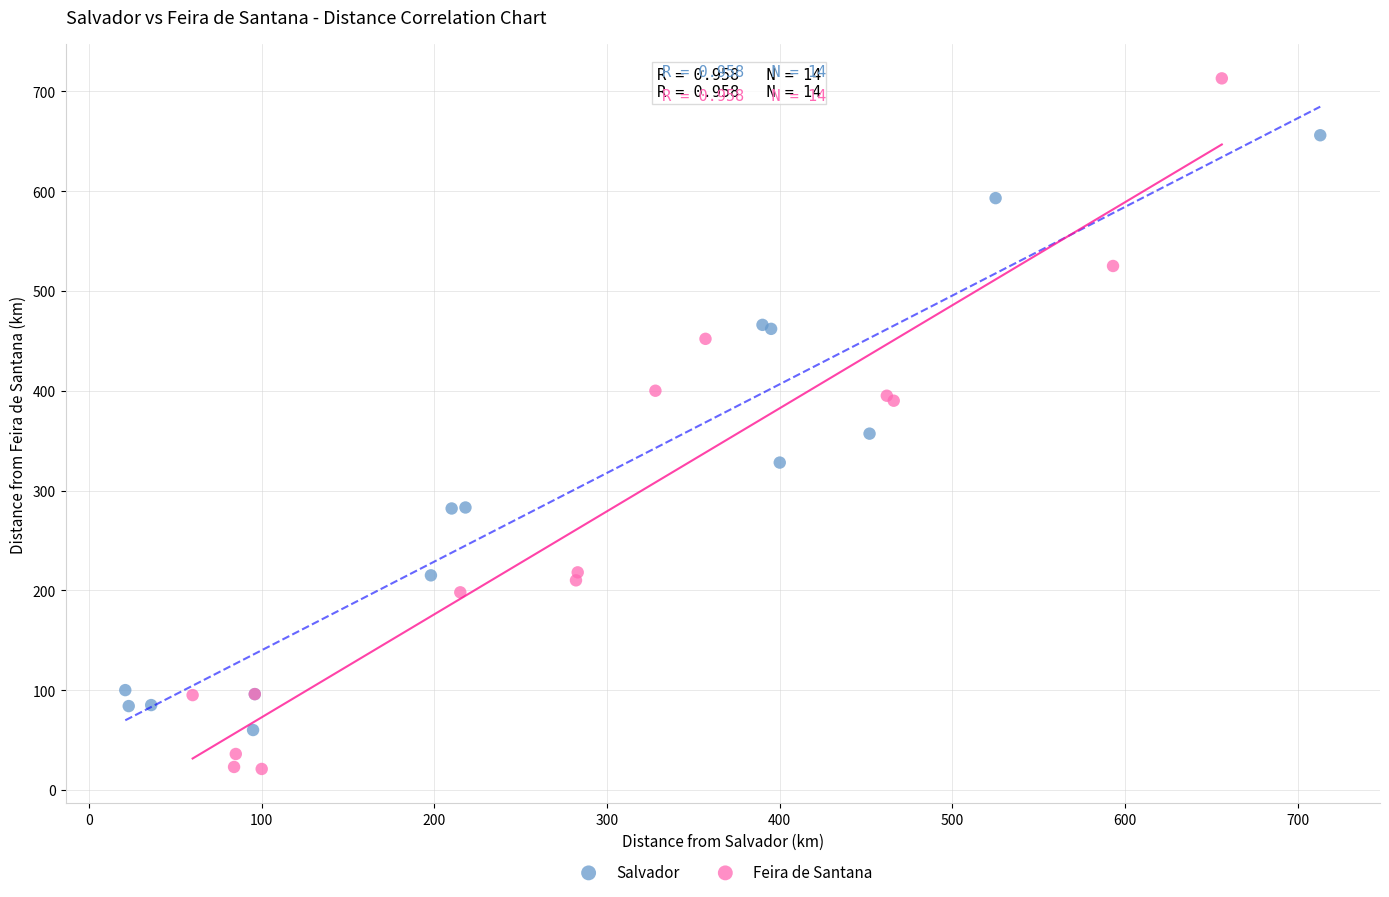

Which series has the largest Y range (max minus min)?

Feira de Santana